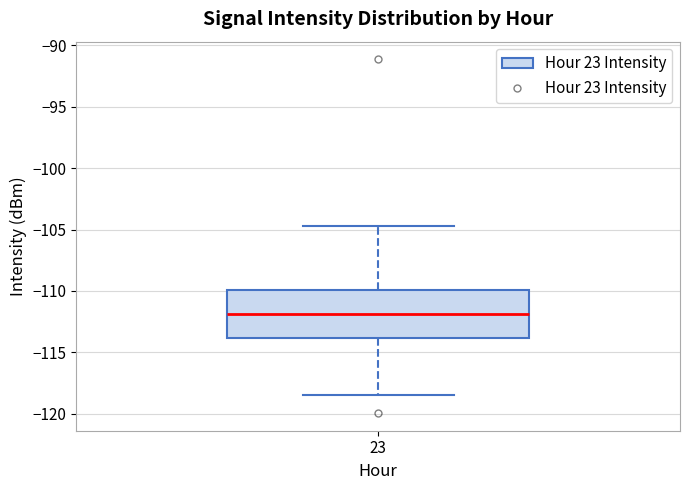

Read this box plot against the y-axis: the position of the median line, the range covered by the box, and the ends of both whiskers. The values are not printed on the chart, so give them approximately, as read against the axis.

median -112.0, box -114.0 to -110.0, whiskers -118.5 to -104.5